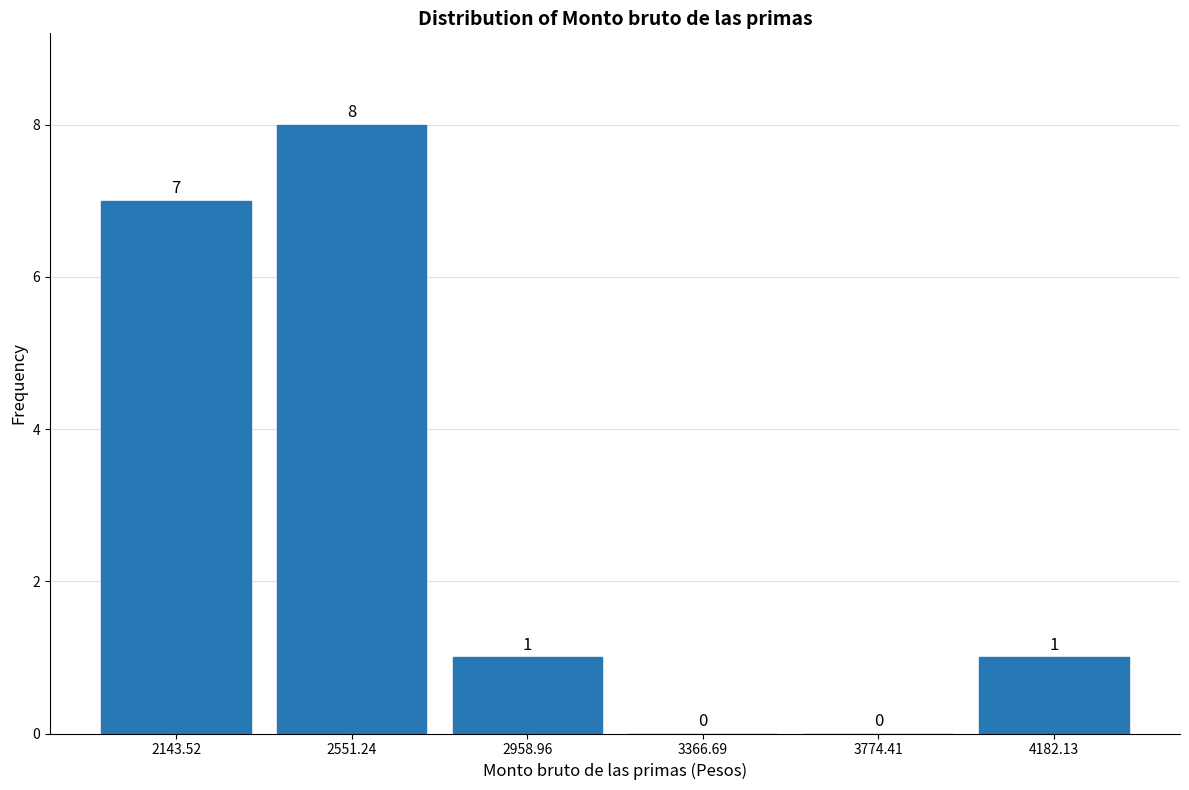

Reading left to right, transcribe this chart: for each bar, give the range it covers on the x-axis and its height. The bar edges are not printed on the chart, so give them approximately, as read against the axis.

1950 to 2350: 7
2350 to 2750: 8
2750 to 3150: 1
3150 to 3550: 0
3550 to 4000: 0
4000 to 4400: 1